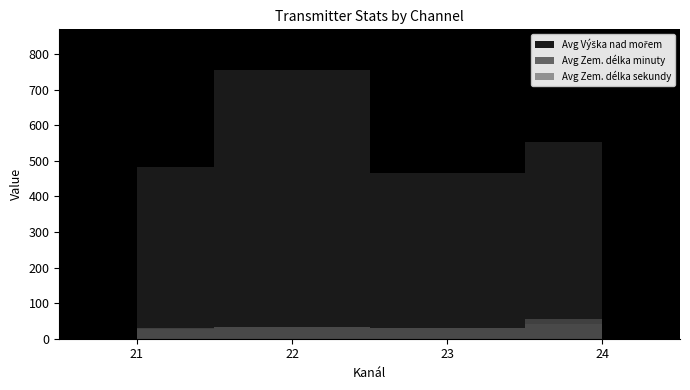

Does the chart have visible grid lines?

No